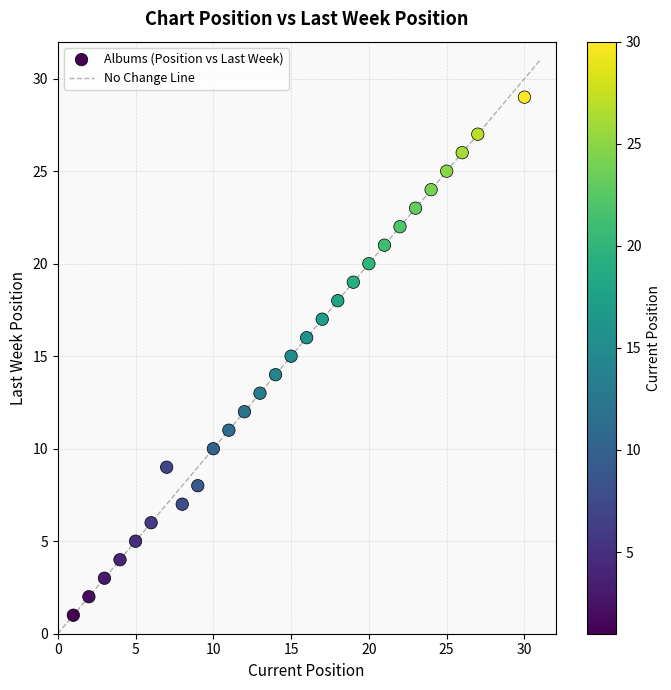

What is the range of Y values (max minus min)?

28